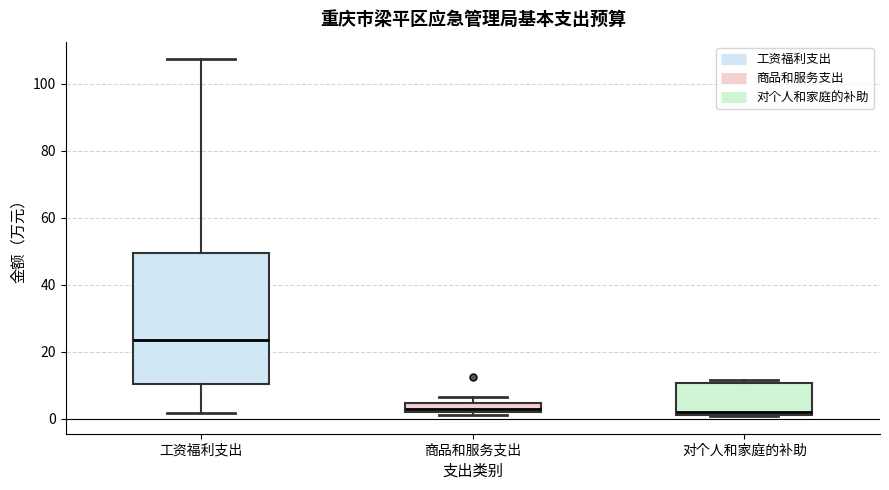

Where does the upper whisker of the box for 工资福利支出 end on the y-axis? The values are not printed on the chart, so give them approximately, as read against the axis.

108